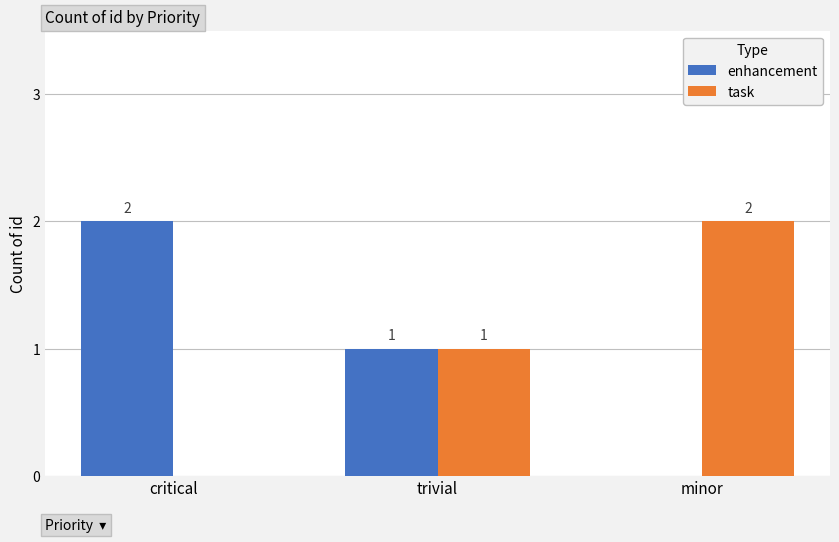

At which label is enhancement closest to 1?

trivial